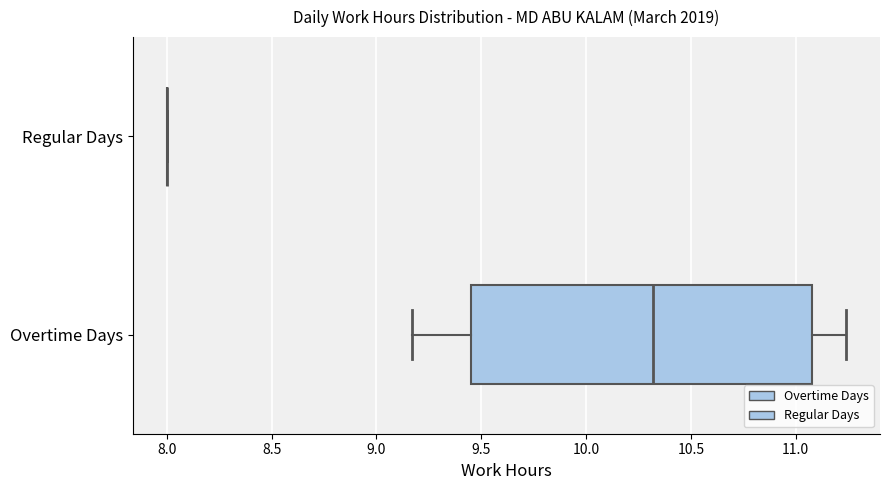

Which box is the widest, from its left edge to its right edge?

Overtime Days